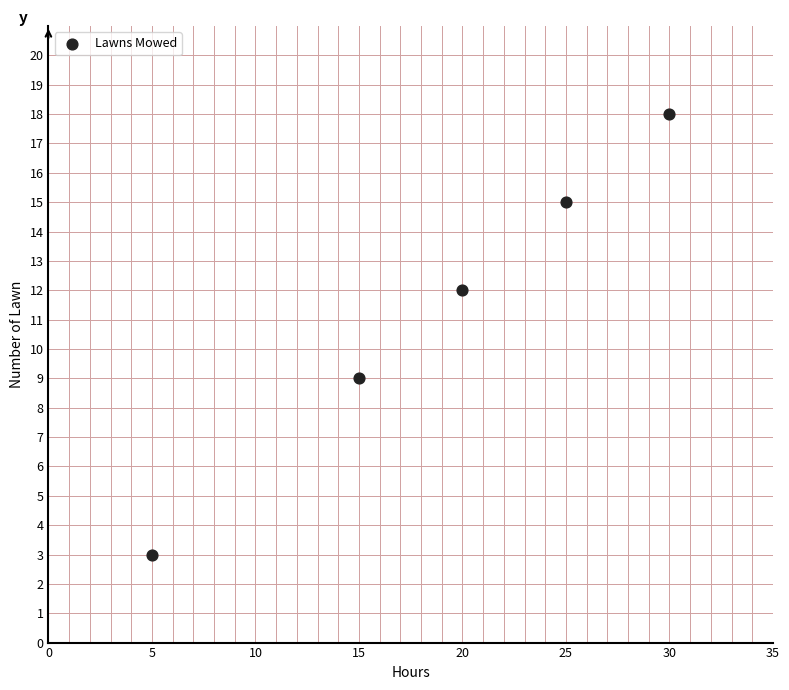

What is the range of X values (max minus min)?

25